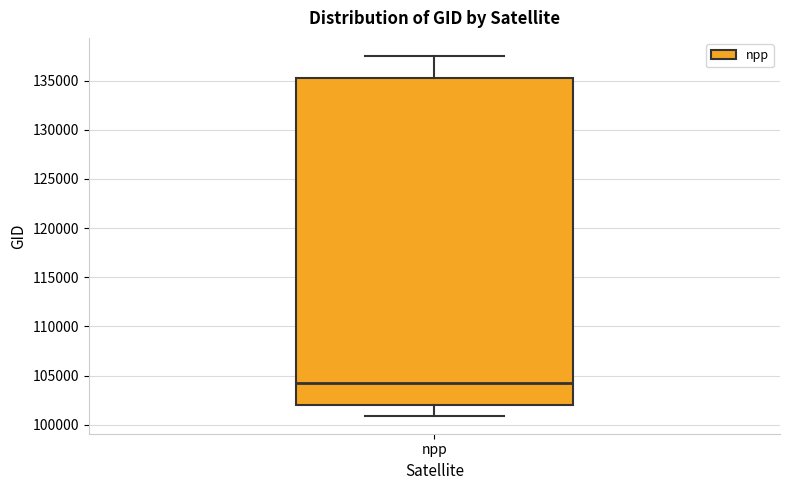

Where does the lower whisker of the box for npp end on the y-axis? The values are not printed on the chart, so give them approximately, as read against the axis.

101000